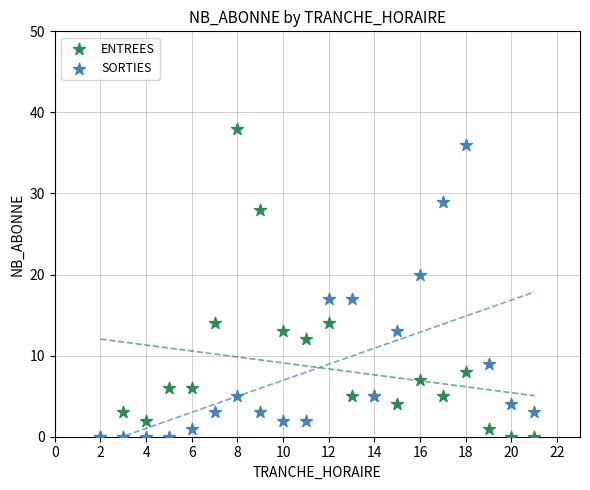

Which series has the widest spread of Y values?

ENTREES